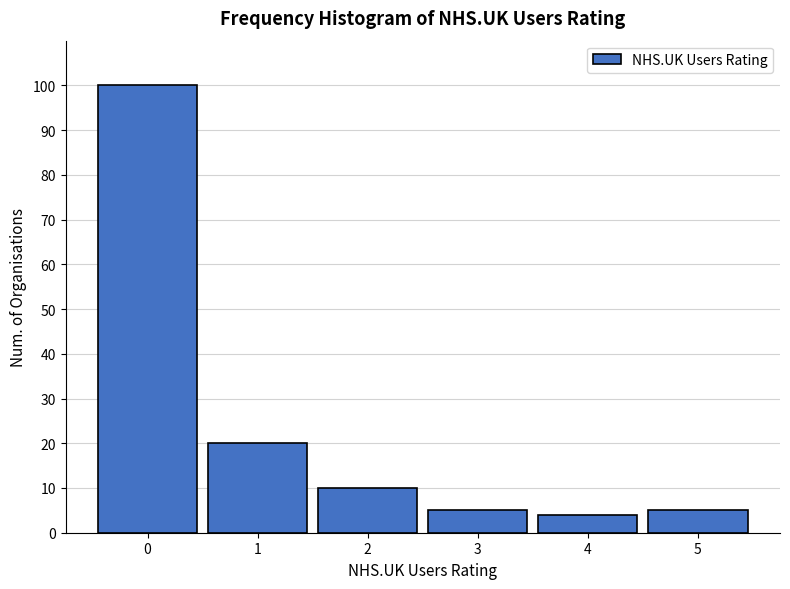

Reading left to right, list every bar in this chart as the range it spans on the x-axis followed by its height. The values are not printed on the chart, so give them approximately, as read against the axis.

-0.5 to 0.5: 100
0.5 to 1.5: 20
1.5 to 2.5: 10
2.5 to 3.5: 5
3.5 to 4.5: 4
4.5 to 5.5: 5